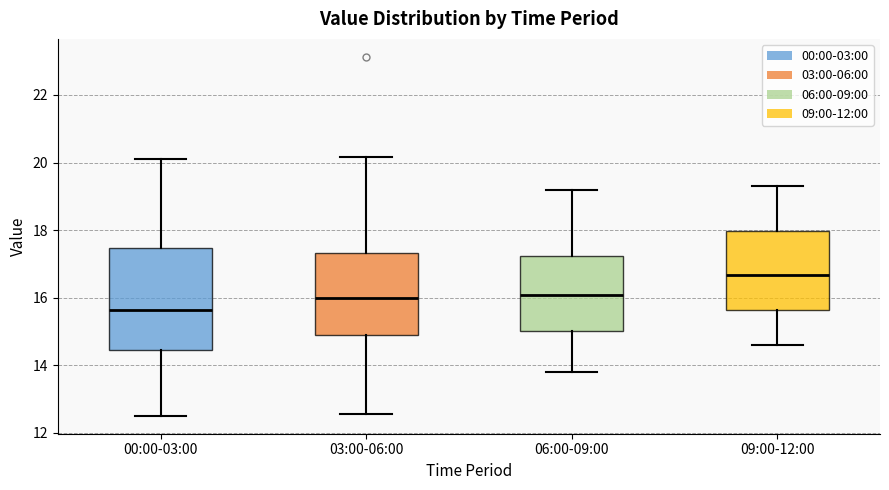

Where is the lower edge of the box for 03:00-06:00 on the y-axis? The values are not printed on the chart, so give them approximately, as read against the axis.

14.8